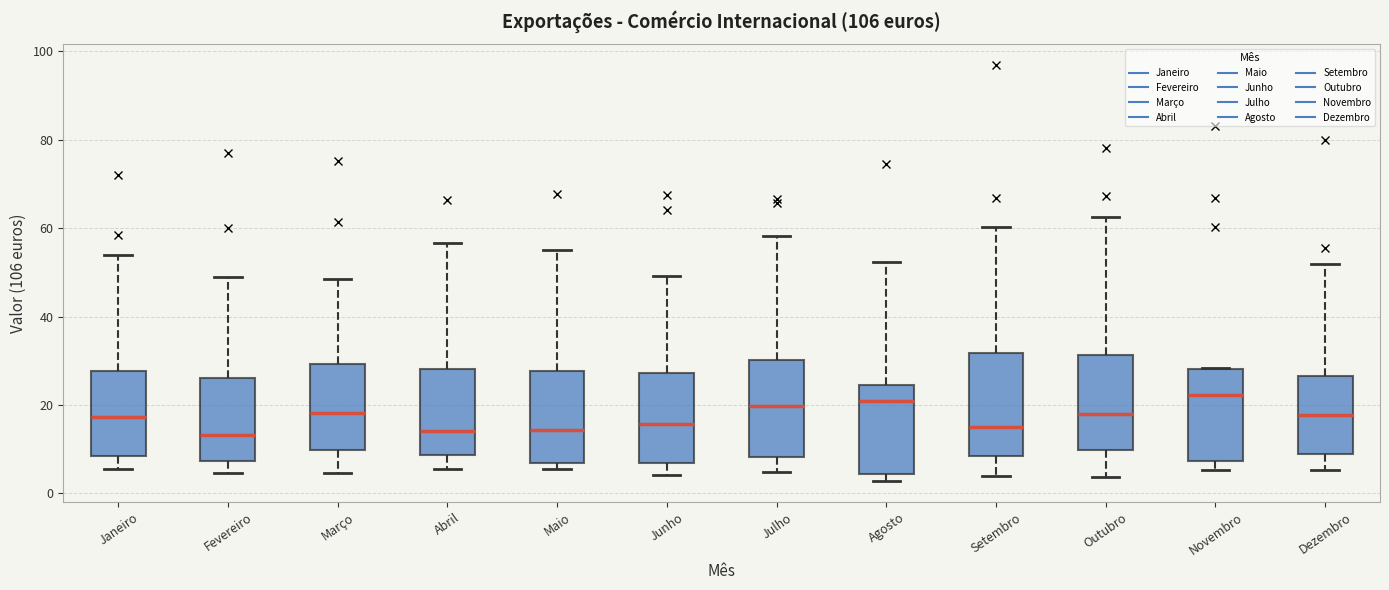

Where does the upper whisker of the box for Fevereiro end on the y-axis? The values are not printed on the chart, so give them approximately, as read against the axis.

48